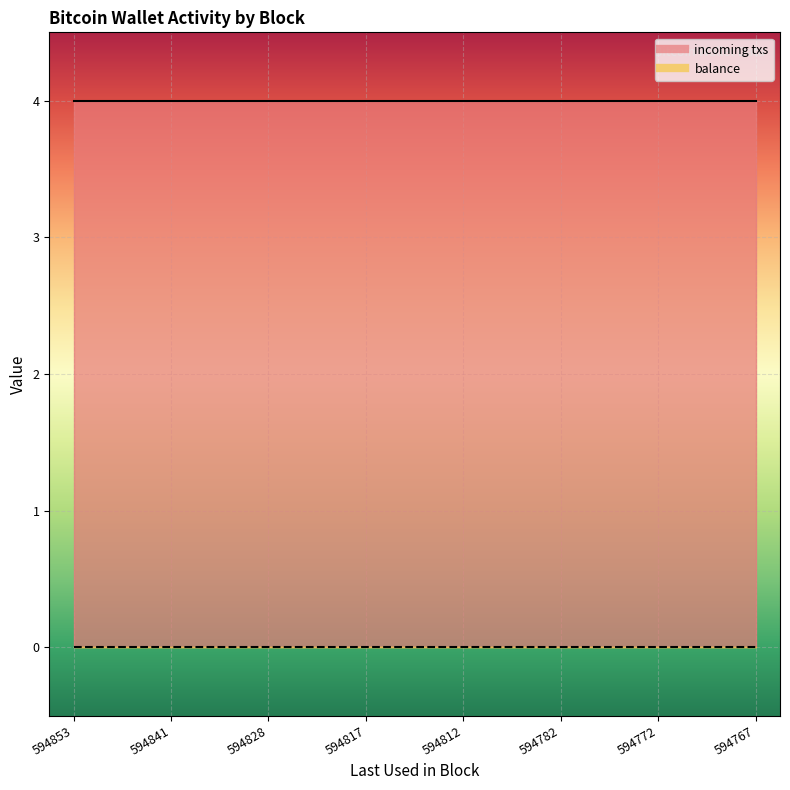

True or false: incoming txs has more than 0 interior local peaks.

False